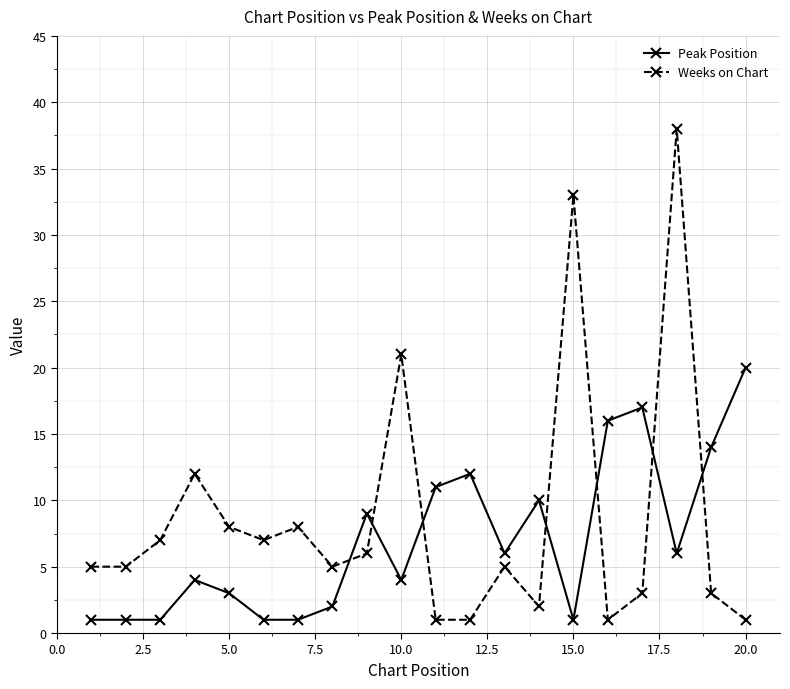

How many values in the Peak Position series are below 6?

10